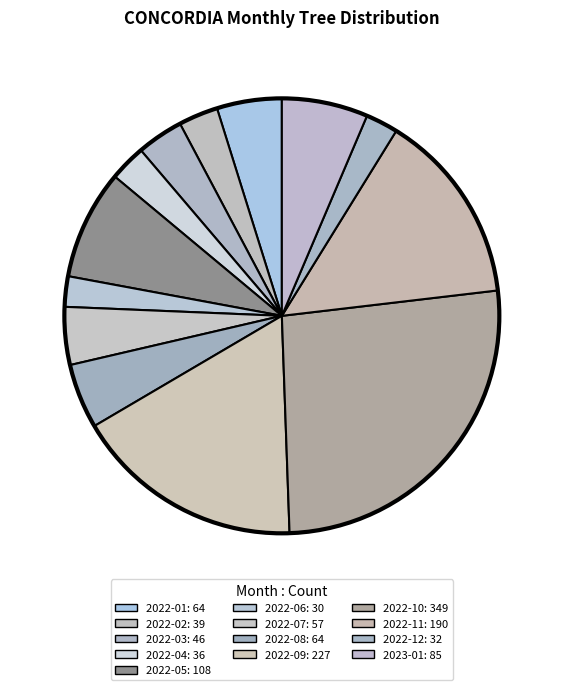

Count the number of slices in the pie.

13